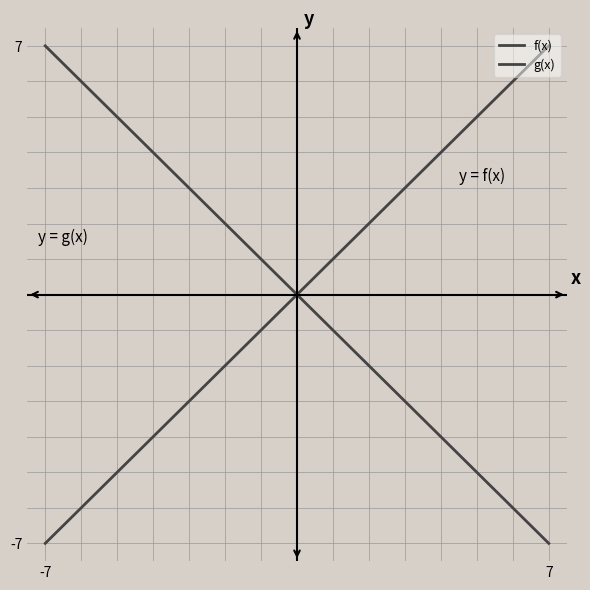

How many lines are shown in the chart?

2